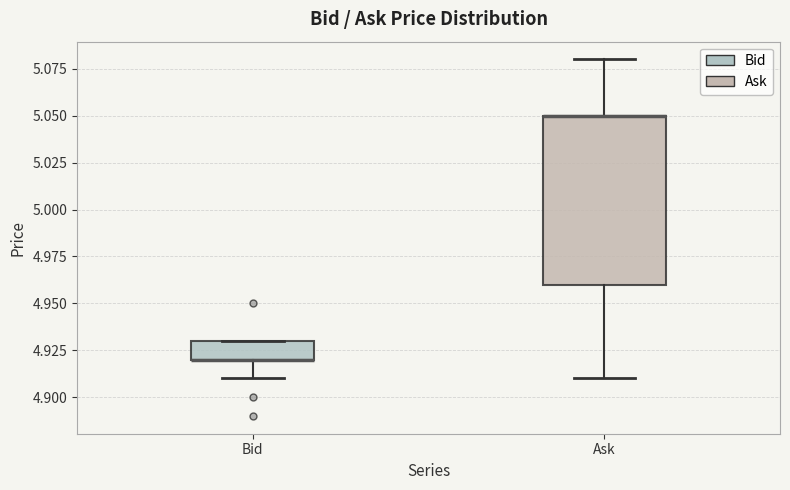

Comparing the boxes themselves (not the whiskers), which one is the tallest?

Ask